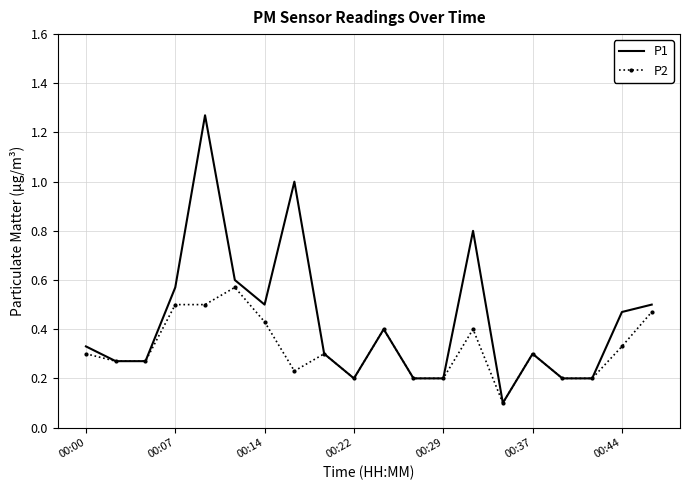

Which series has the largest total across all categories?

P1